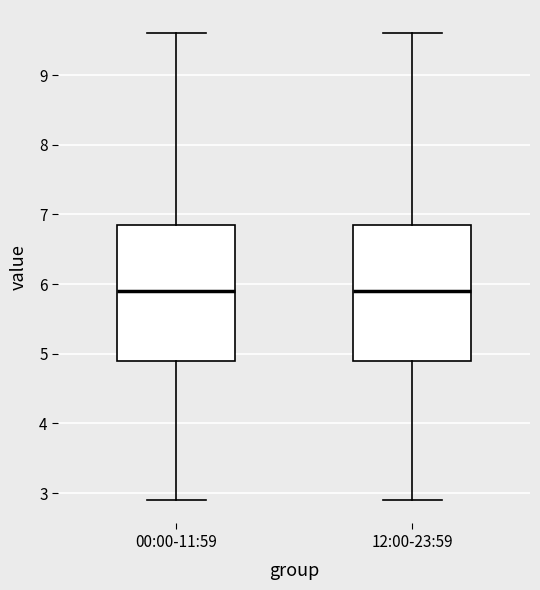

Reading left to right, transcribe this box plot: for each box, give where its median line is, the range the box spans, and where its two whiskers end, as read against the y-axis. The values are not printed on the chart, so give them approximately, as read against the axis.

00:00-11:59: median 5.9, box 4.9 to 6.9, whiskers 2.9 to 9.6
12:00-23:59: median 5.9, box 4.9 to 6.9, whiskers 2.9 to 9.6